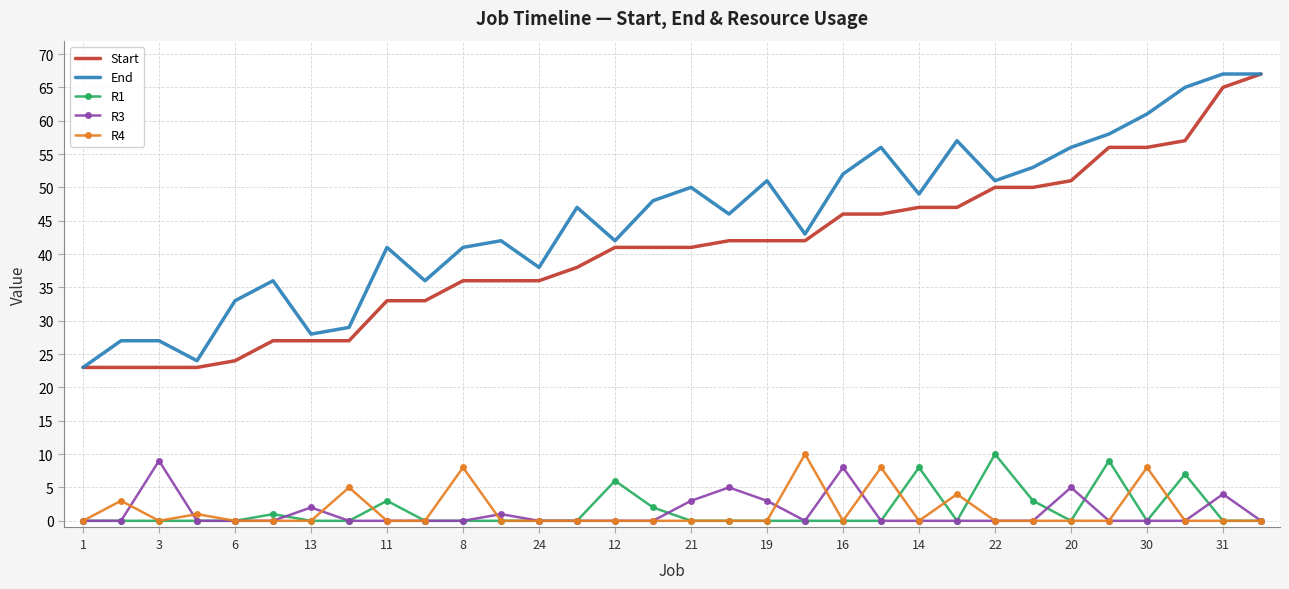

Which series has the largest total across all categories?

End